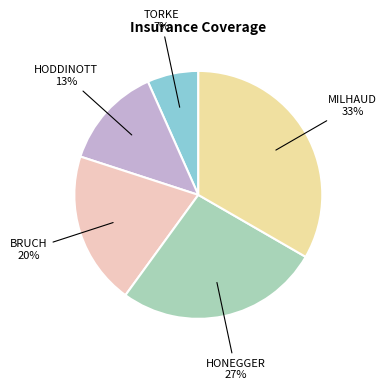

How many slices are in this pie chart?

5